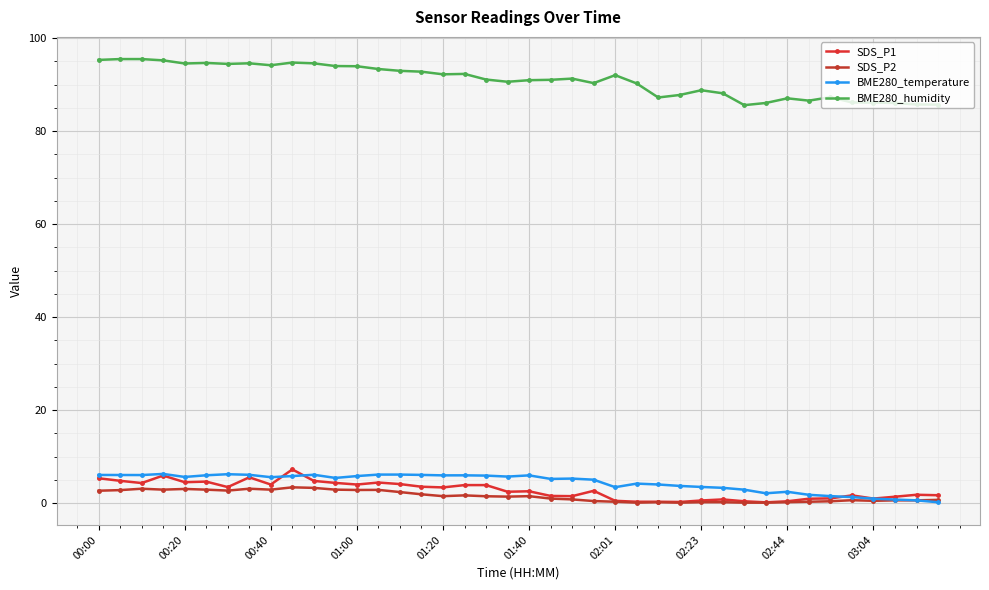

How many interior local peaks does the BME280_humidity series have?

9